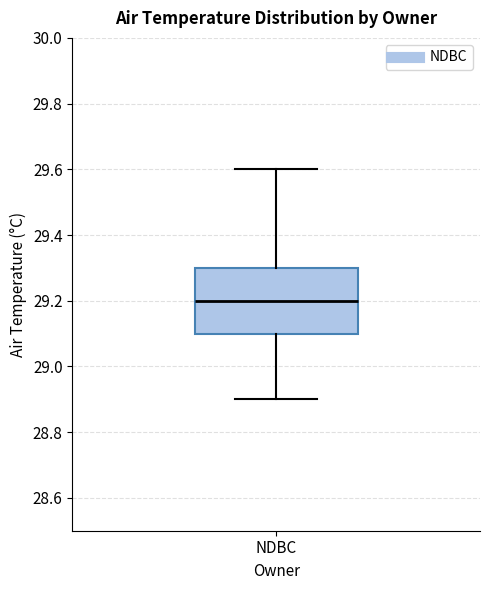

Where is the lower edge of the box for NDBC on the y-axis? The values are not printed on the chart, so give them approximately, as read against the axis.

29.1